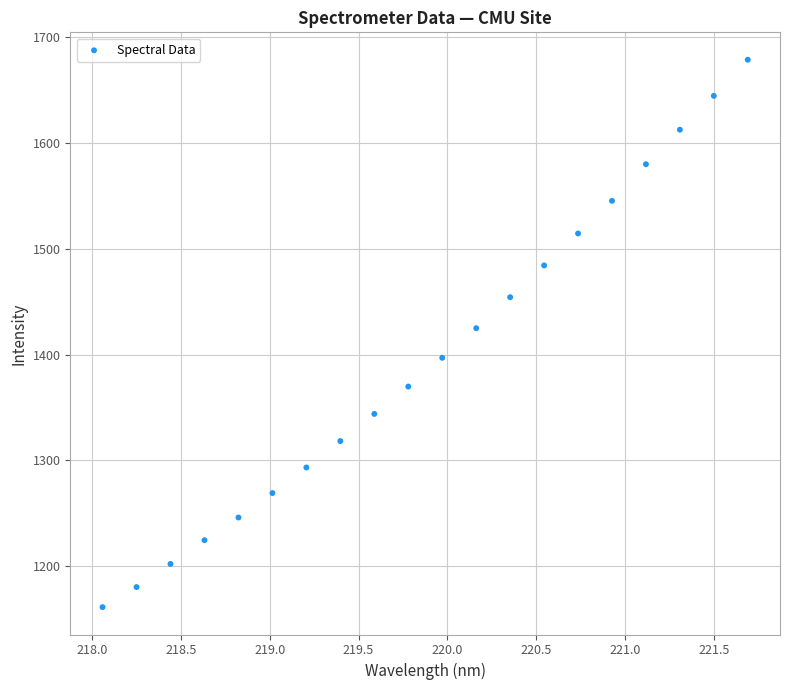

What Y value in the scatter plot is closest to 1419?

1424.9